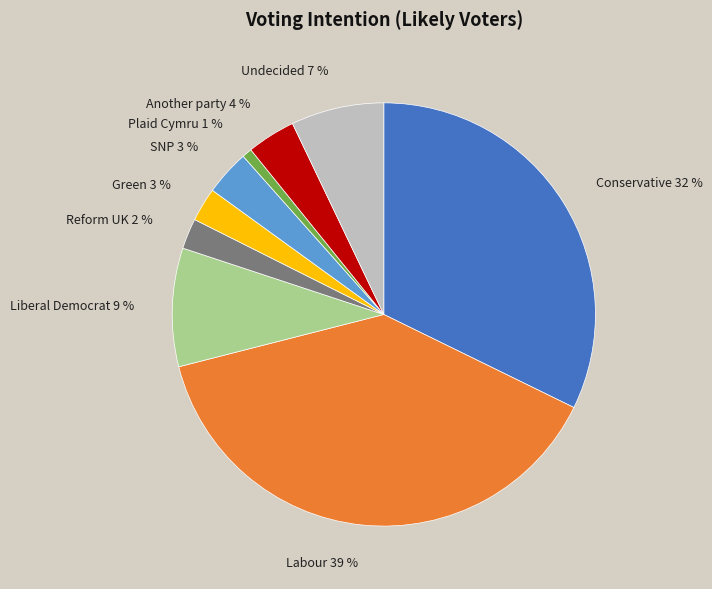

To the nearest percent, what is the average slice percentage?

11%